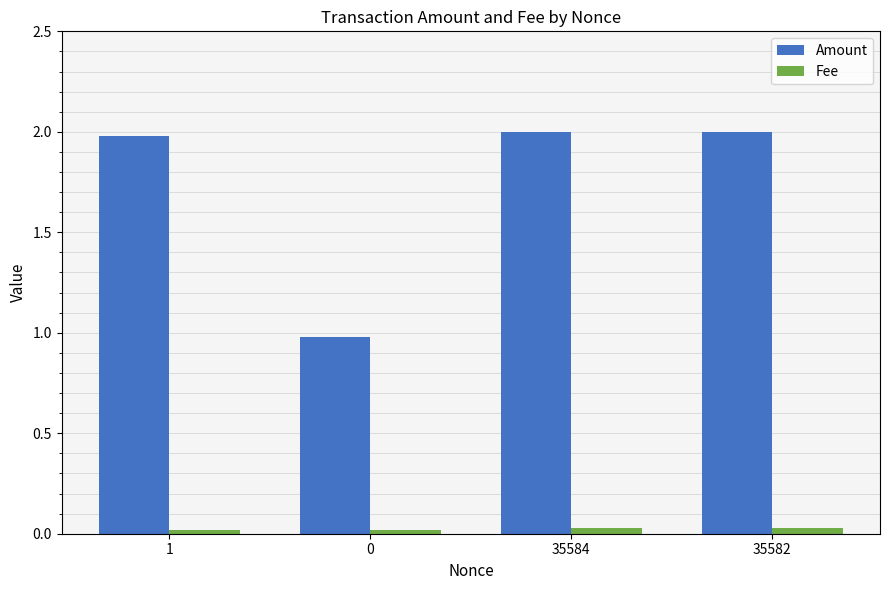

List the series in order of their overall mean, highest first.

Amount, Fee